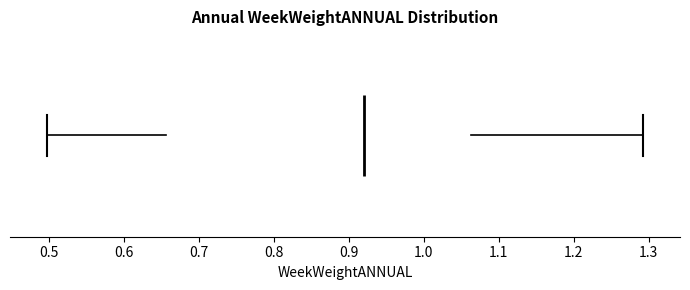

Transcribe this box plot: give where the median line is, the range the box spans, and where the two whiskers end, as read against the x-axis. The values are not printed on the chart, so give them approximately, as read against the axis.

median 0.92, box 0.66 to 1.06, whiskers 0.50 to 1.29